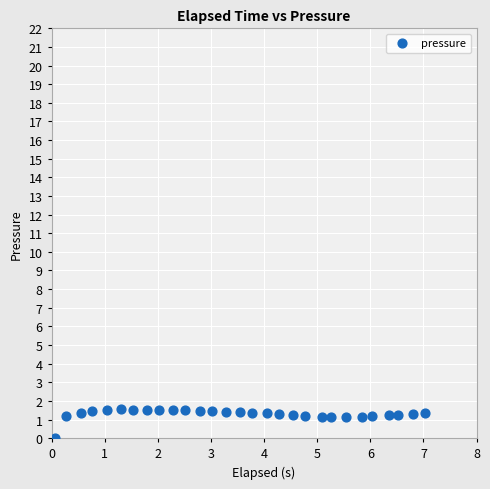

What is the range of X values (max minus min)?

7.0